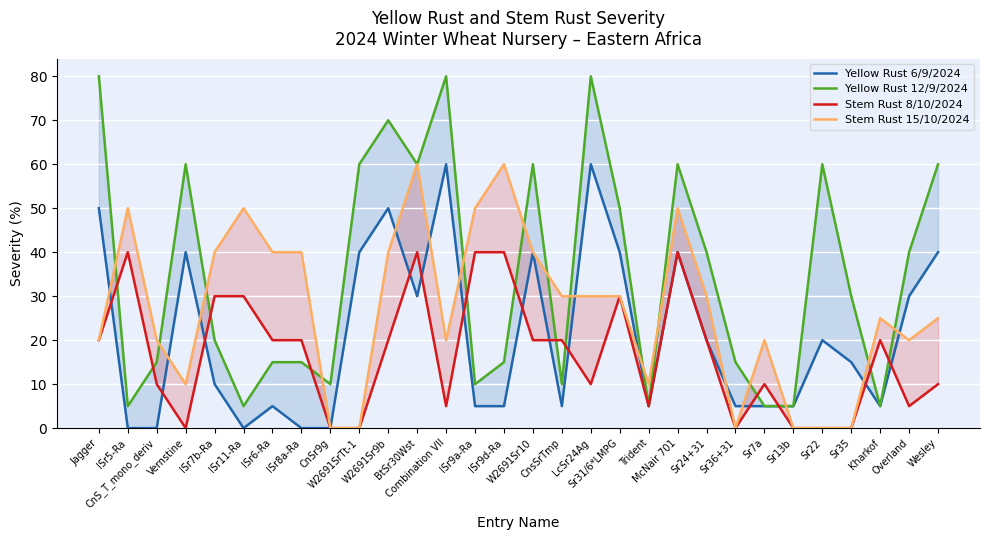

What is the difference between the Stem Rust 8/10/2024 values at CnsSrTmp and ISr9d-Ra?

20